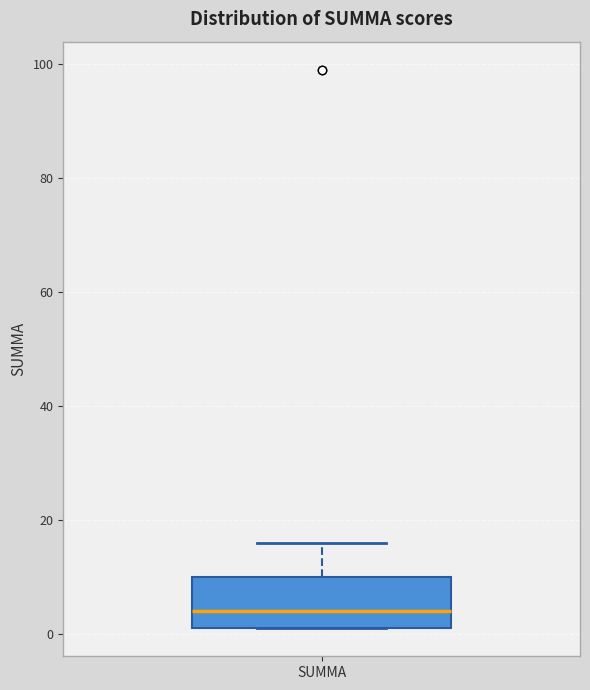

Read this box plot against the y-axis: the position of the median line, the range covered by the box, and the ends of both whiskers. The values are not printed on the chart, so give them approximately, as read against the axis.

median 4, box 2 to 10, whiskers 2 to 16